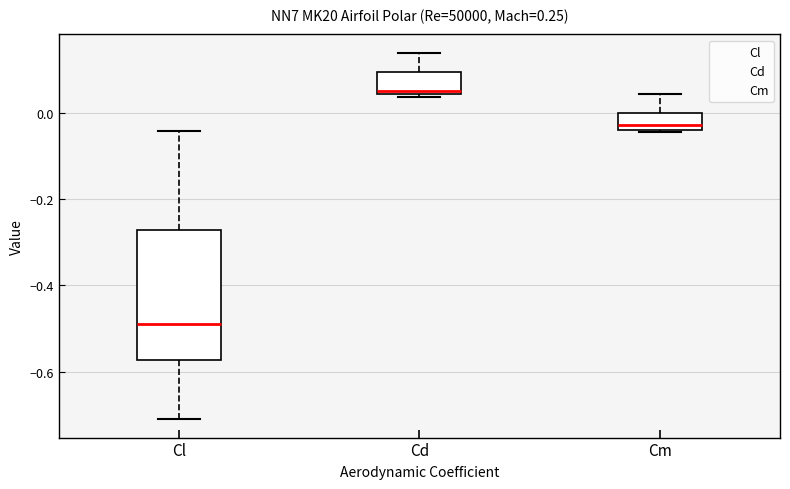

Reading left to right, transcribe this box plot: for each box, give where its median line is, the range the box spans, and where its two whiskers end, as read against the y-axis. The values are not printed on the chart, so give them approximately, as read against the axis.

Cl: median -0.48, box -0.58 to -0.28, whiskers -0.72 to -0.04
Cd: median 0.06, box 0.04 to 0.10, whiskers 0.04 (just below the box's lower edge) to 0.14
Cm: median -0.02, box -0.04 to 0.00, whiskers -0.04 to 0.04